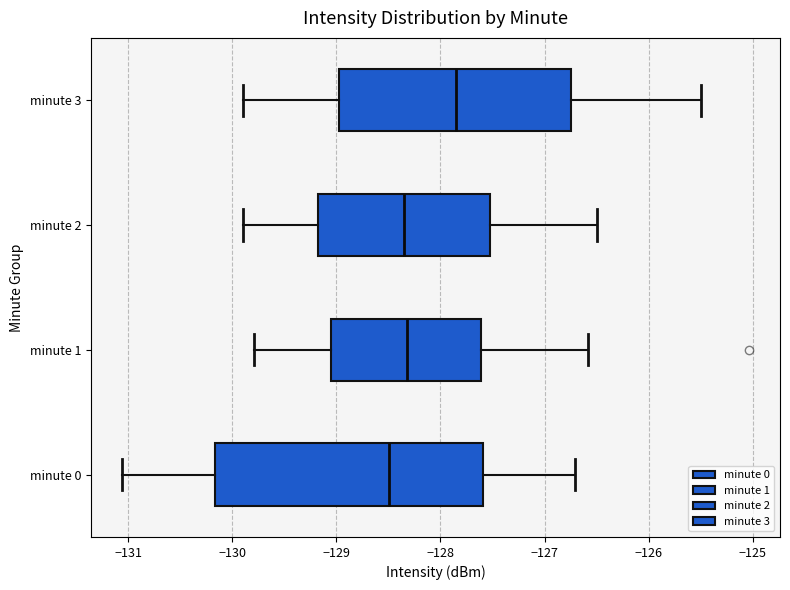

Reading bottom to top, read every box against the x-axis: the position of its median line, the range the box covers, and the ends of its whiskers. The values are not printed on the chart, so give them approximately, as read against the axis.

minute 0: median -128.5, box -130.2 to -127.6, whiskers -131.1 to -126.7
minute 1: median -128.3, box -129.0 to -127.6, whiskers -129.8 to -126.6
minute 2: median -128.3, box -129.2 to -127.5, whiskers -129.9 to -126.5
minute 3: median -127.8, box -129.0 to -126.7, whiskers -129.9 to -125.5